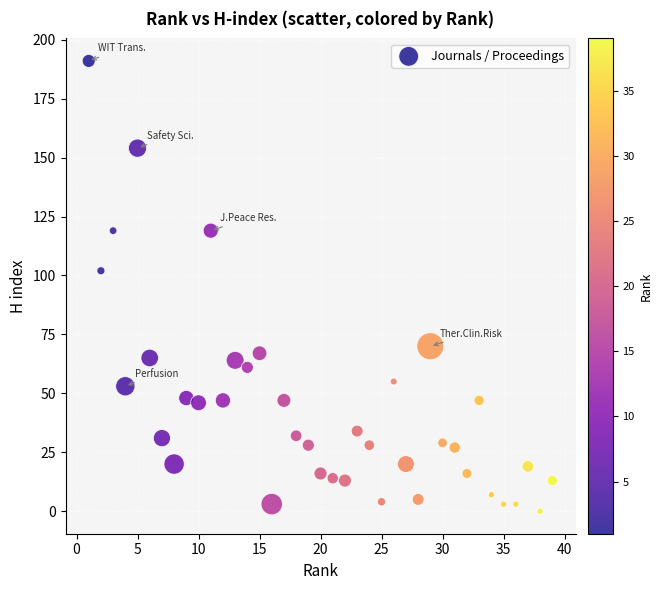

What Y value in the scatter plot is closest to 95?

102